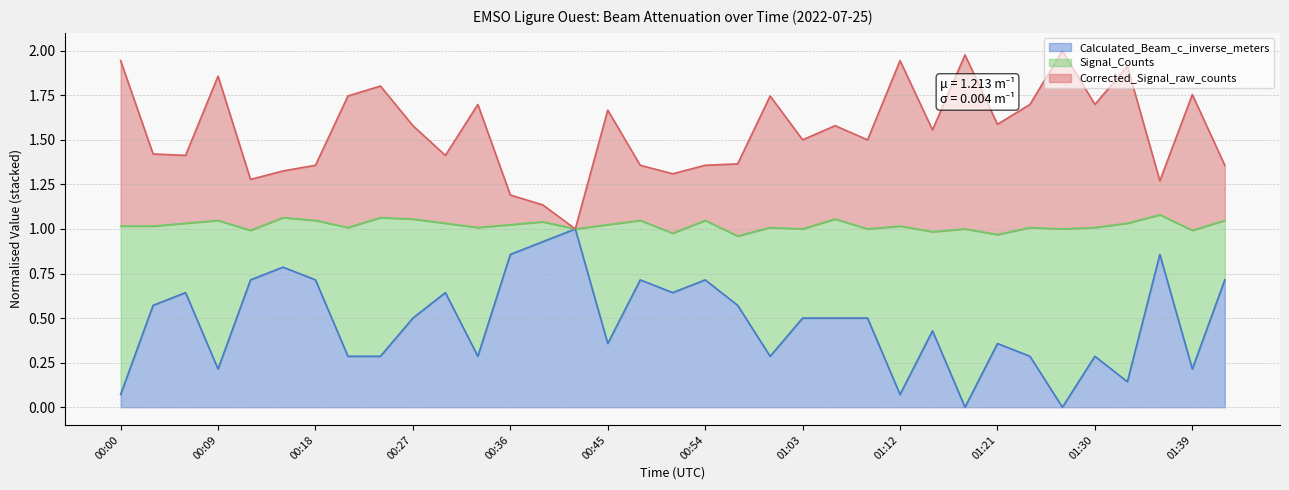

Rank the categories by Calculated_Beam_c_inverse_meters value from highest to lowest.

00:42, 00:39, 00:36, 01:36, 00:15, 00:12, 00:18, 00:48, 00:54, 01:42, 00:06, 00:30, 00:51, 00:03, 00:57, 00:27, 01:03, 01:06, 01:09, 01:15, 00:45, 01:21, 00:21, 00:24, 00:33, 01:00, 01:24, 01:30, 00:09, 01:39, 01:33, 00:00, 01:12, 01:18, 01:27